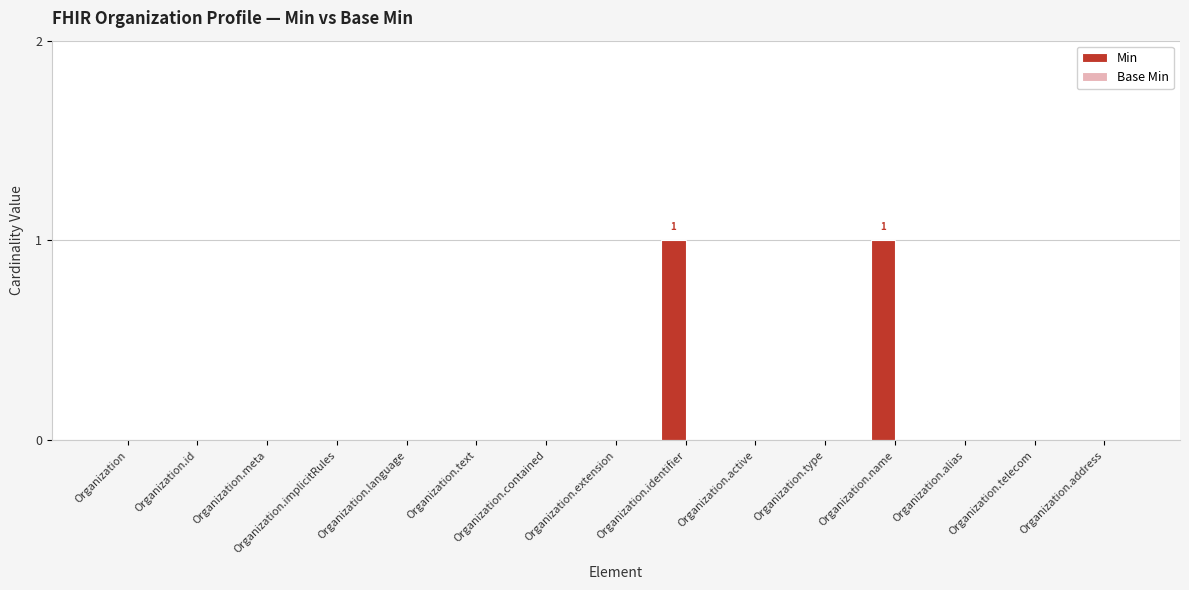

The value at Organization.name is 1. True or false?

True